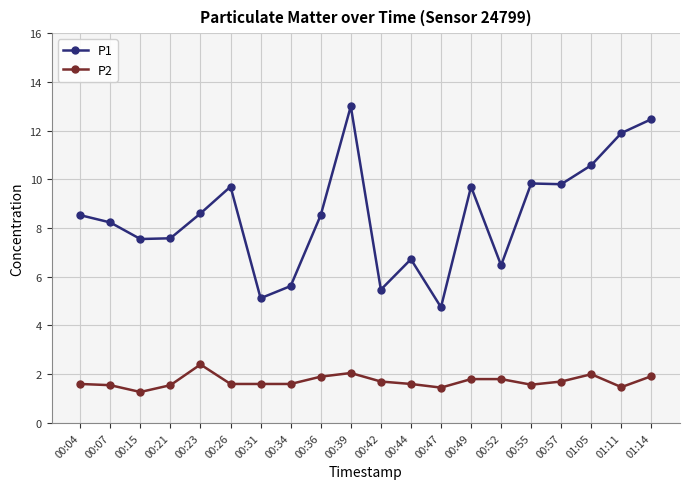

What are all the series names shown in the legend?

P1, P2